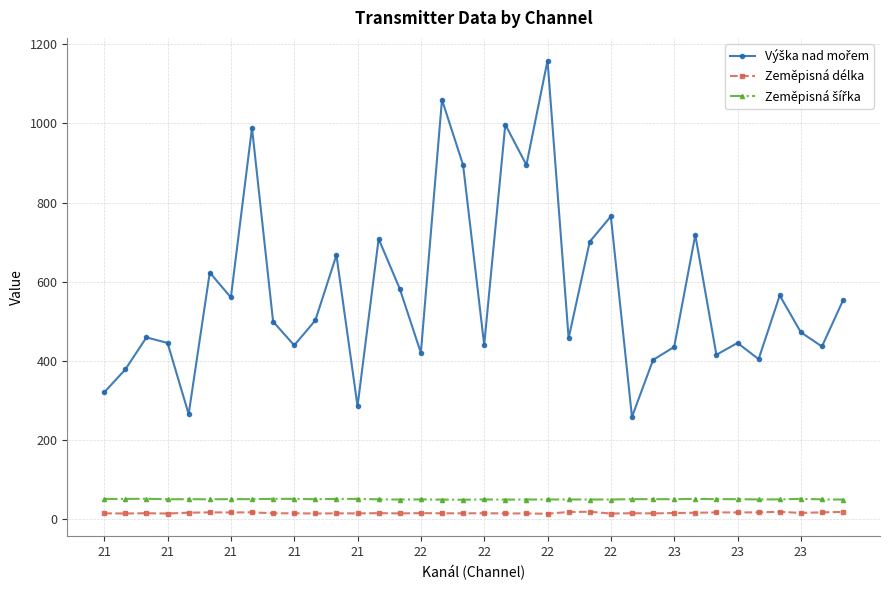

How many data points in Zeměpisná délka are above 14?

28